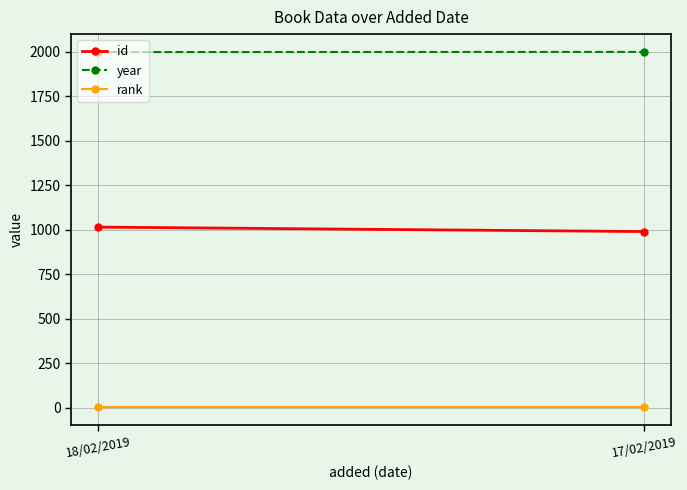

What is the sum of all year values?

3995